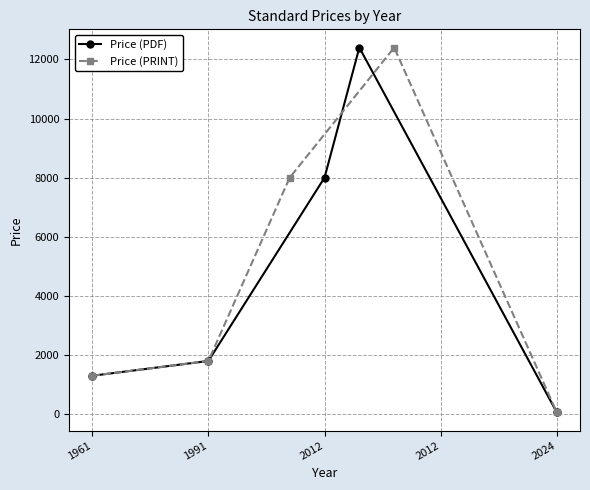

What is the sum of the Price (PRINT) values at 2012 and 2012?

20400